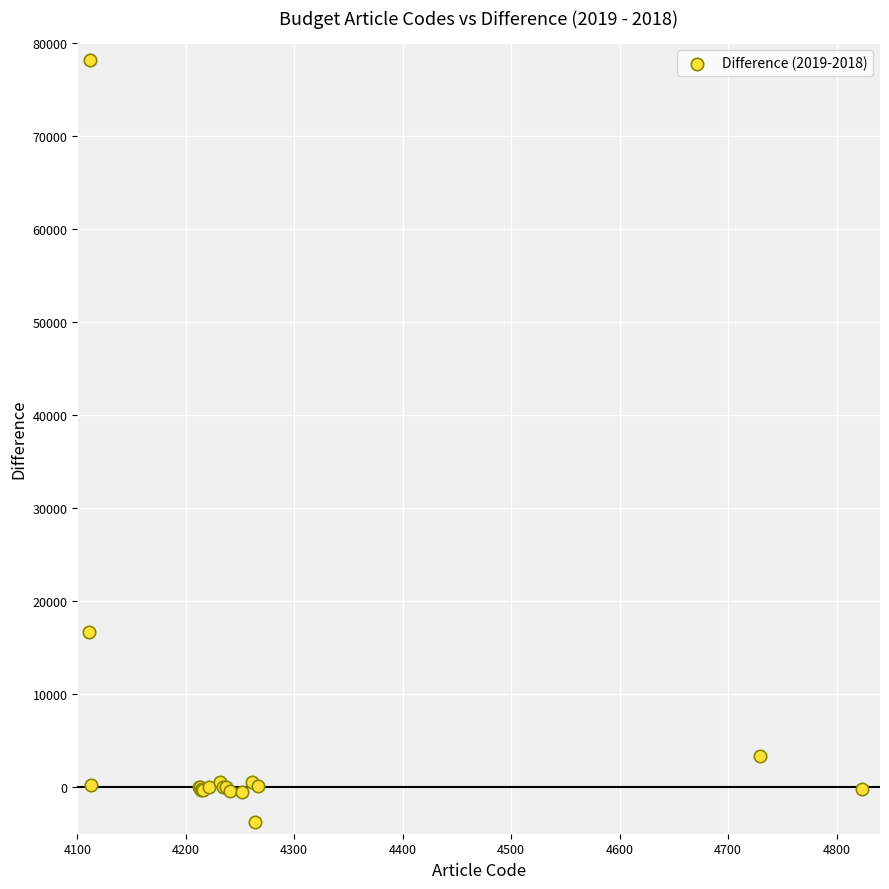

What Y value in the scatter plot is closest to 37203?

16739.2